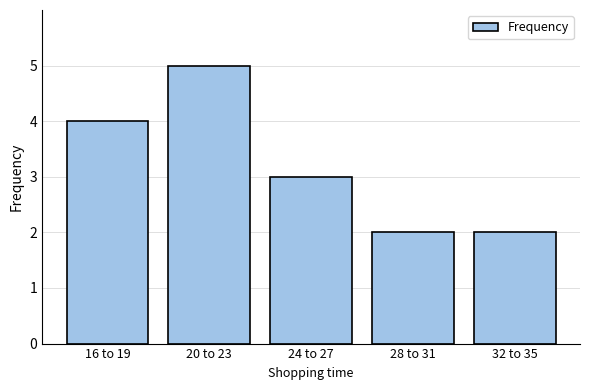

Reading right to left, what are all the values shown in this chart?

32 to 35=2	28 to 31=2	24 to 27=3	20 to 23=5	16 to 19=4